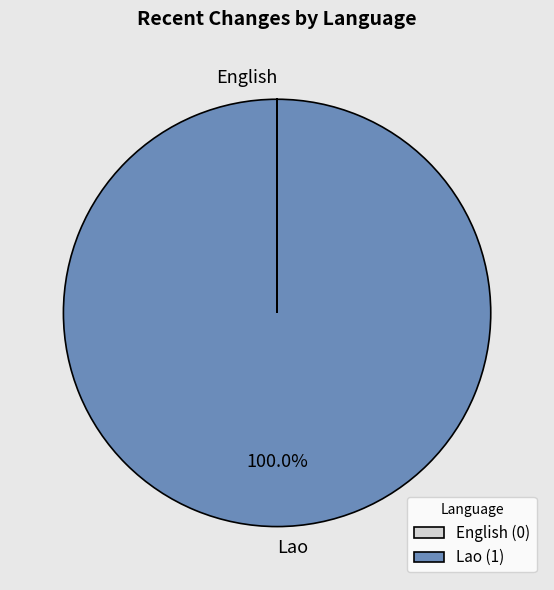

What portion of the pie excludes English?

100.0%